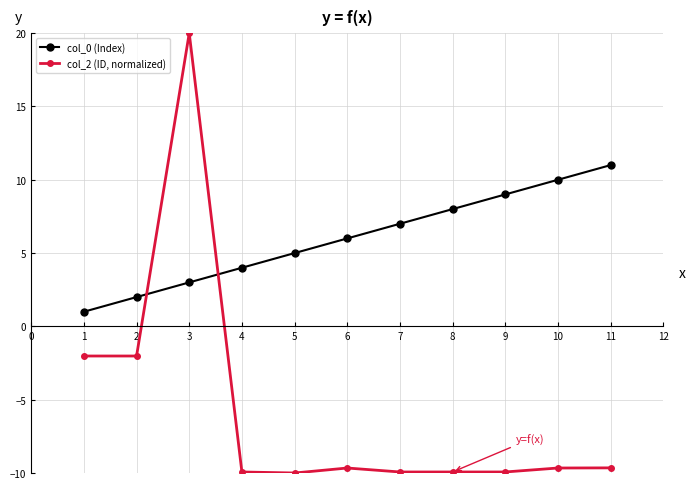

Rank the series by their maximum value, from highest to lowest.

col_2 (ID, normalized), col_0 (Index)